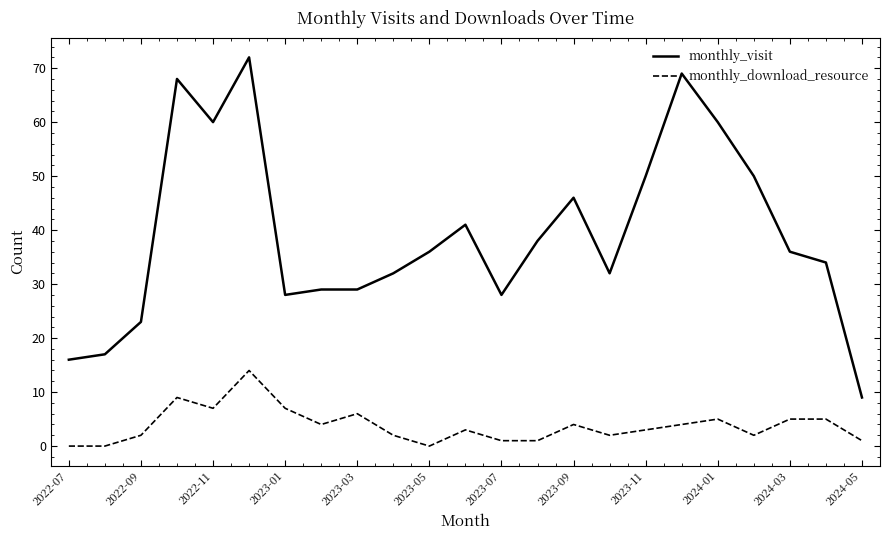

What is the difference between the second highest and second lowest values in the monthly_download_resource series?

9